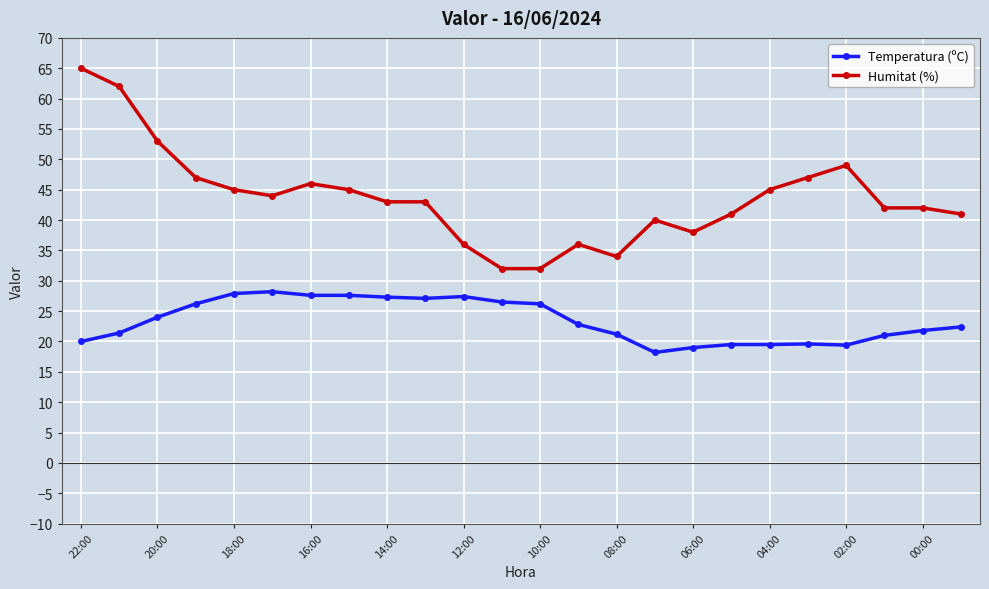

True or false: Temperatura (ºC) and Humitat (%) cross at least once.

False